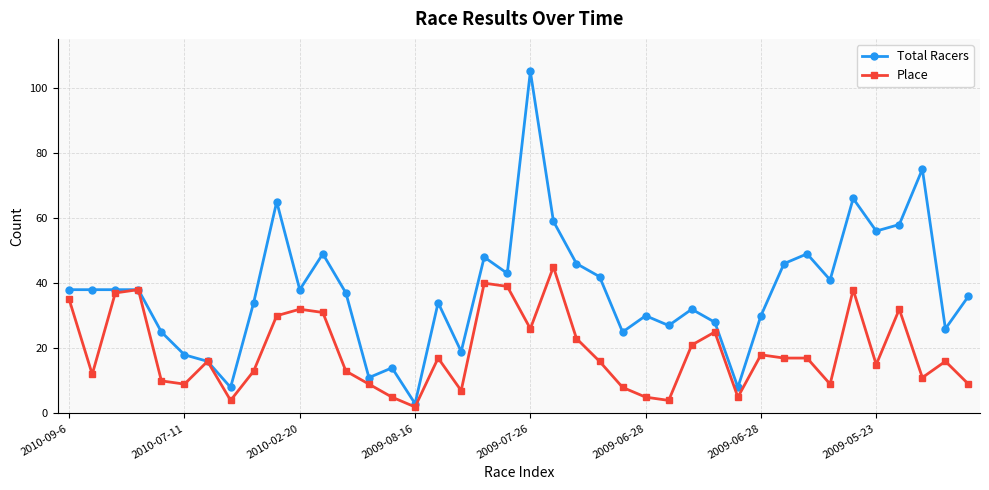

Which series has the widest spread of values?

Total Racers